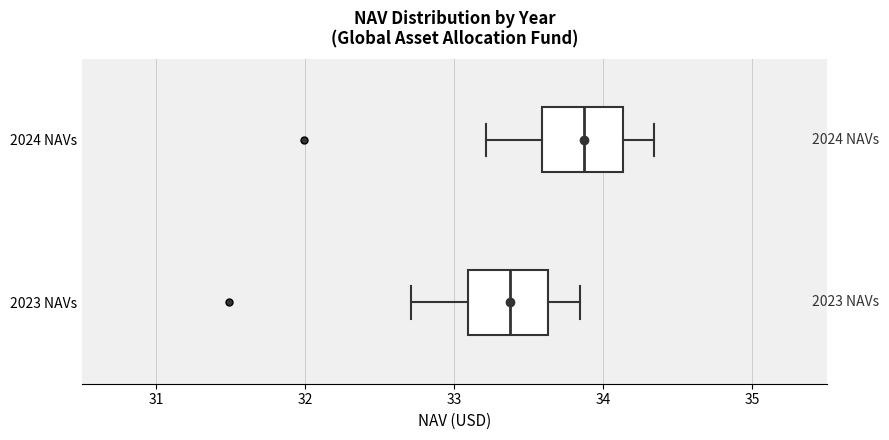

Reading bottom to top, transcribe this box plot: for each box, give where its median line is, the range the box spans, and where its two whiskers end, as read against the x-axis. The values are not printed on the chart, so give them approximately, as read against the axis.

2023 NAVs: median 33.4, box 33.1 to 33.6, whiskers 32.7 to 33.8
2024 NAVs: median 33.9, box 33.6 to 34.1, whiskers 33.2 to 34.3